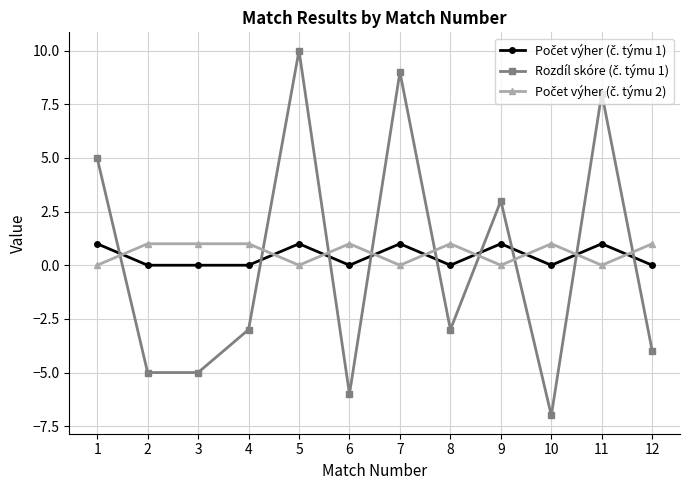

Which label corresponds to the smallest value in the chart?

10